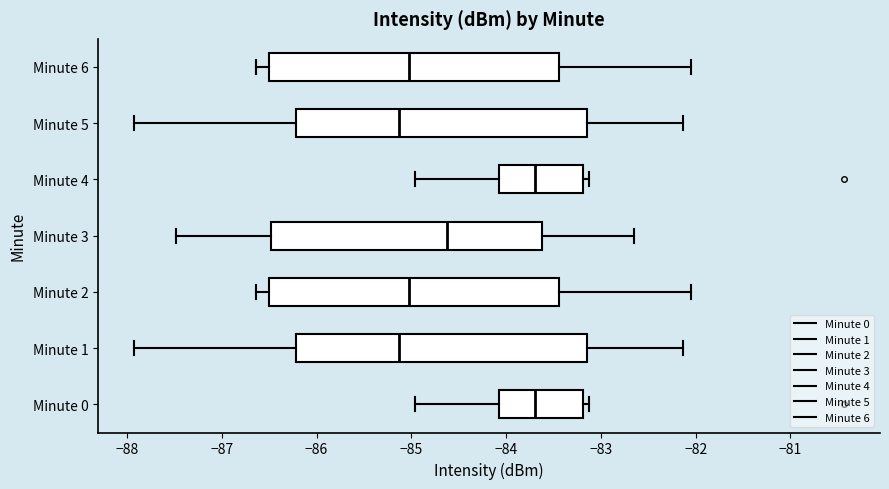

Reading bottom to top, transcribe this box plot: for each box, give where its median line is, the range the box spans, and where its two whiskers end, as read against the x-axis. The values are not printed on the chart, so give them approximately, as read against the axis.

Minute 0: median -83.7, box -84.1 to -83.2, whiskers -85.0 to -83.1
Minute 1: median -85.1, box -86.2 to -83.1, whiskers -87.9 to -82.1
Minute 2: median -85.0, box -86.5 to -83.4, whiskers -86.6 to -82.0
Minute 3: median -84.6, box -86.5 to -83.6, whiskers -87.5 to -82.6
Minute 4: median -83.7, box -84.1 to -83.2, whiskers -85.0 to -83.1
Minute 5: median -85.1, box -86.2 to -83.1, whiskers -87.9 to -82.1
Minute 6: median -85.0, box -86.5 to -83.4, whiskers -86.6 to -82.0